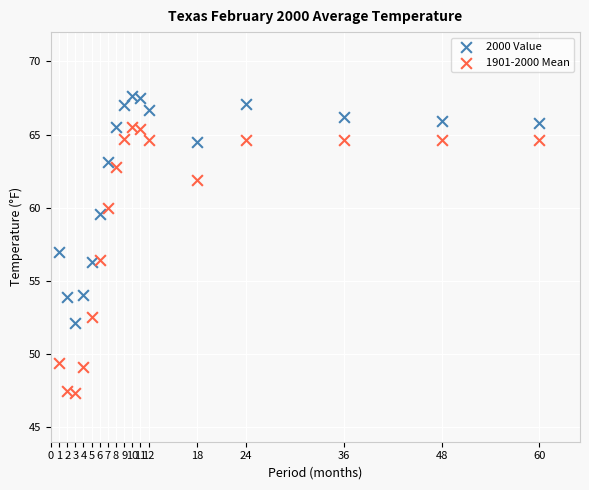

Which series contains the highest Y value?

2000 Value